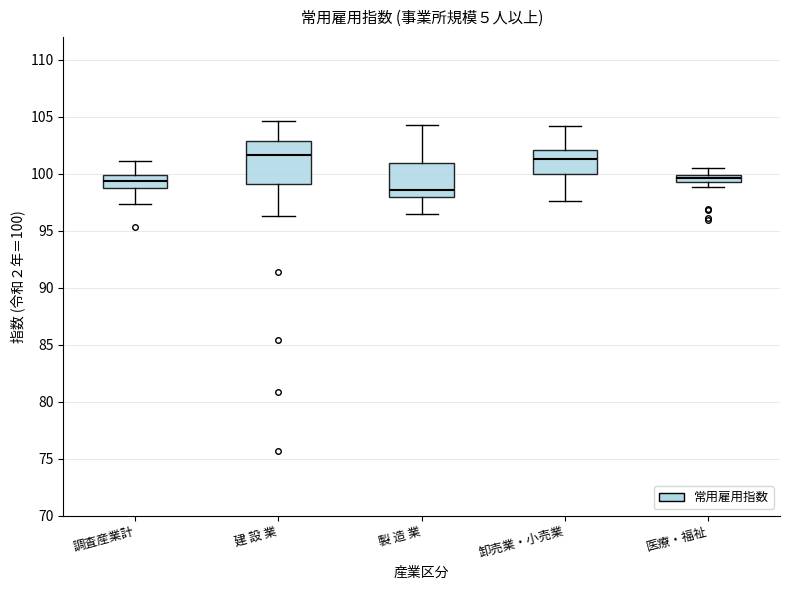

Where is the upper edge of the box for 卸売業・小売業 on the y-axis? The values are not printed on the chart, so give them approximately, as read against the axis.

102.0